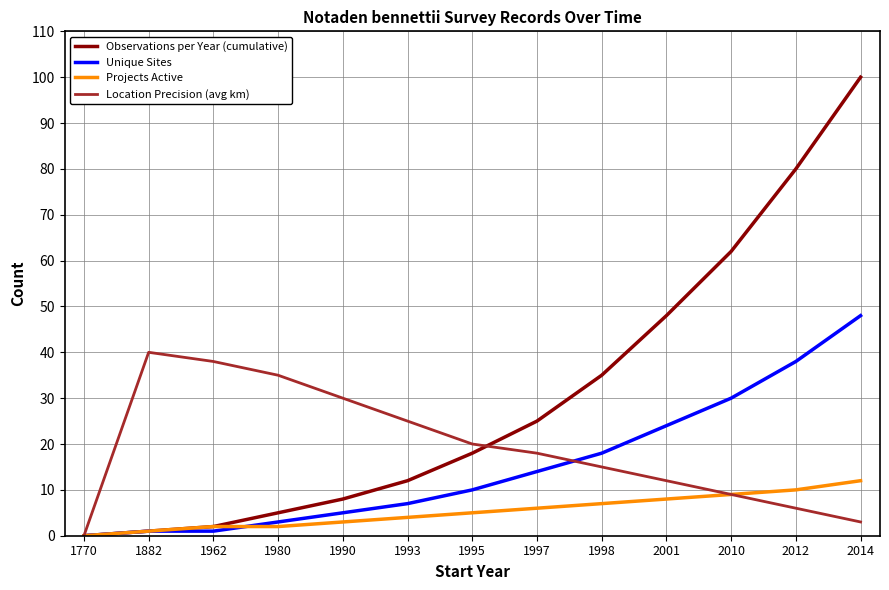

How many lines are shown in the chart?

4